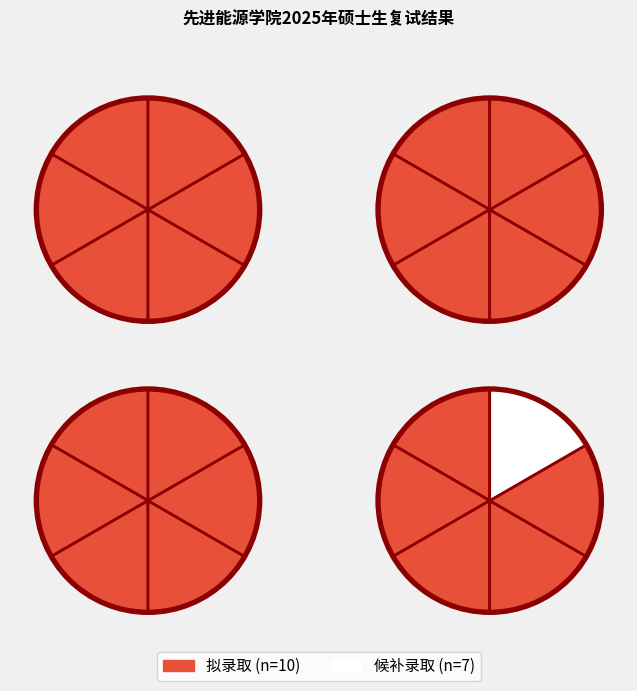

To the nearest percent, what is the combined percentage of 拟录取 and 候补录取?

100%